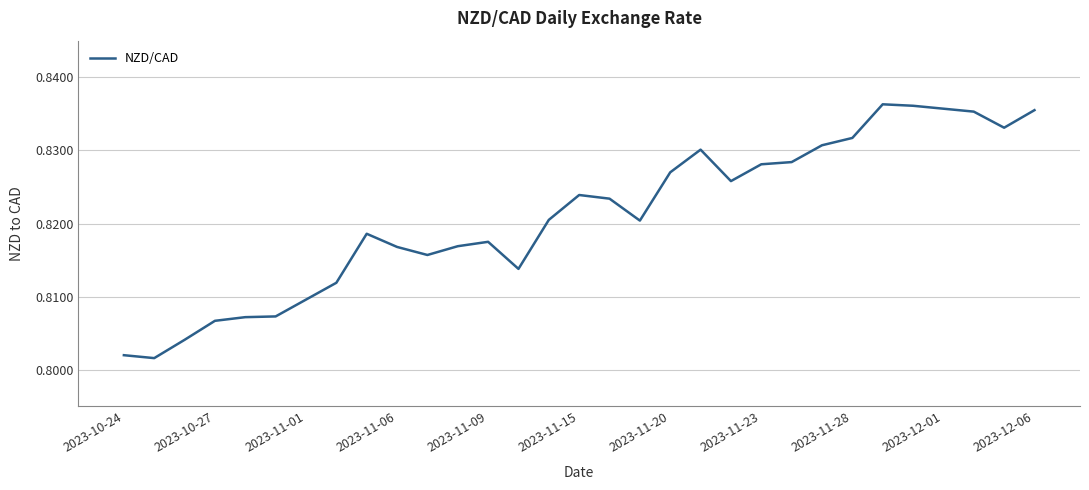

How many lines are shown in the chart?

1